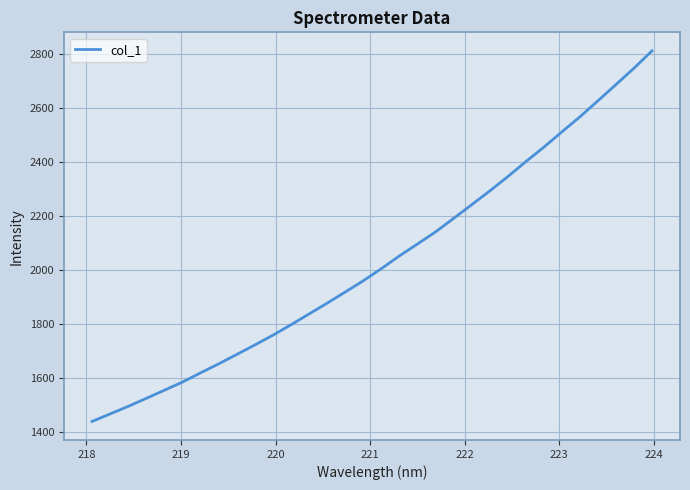

What is the difference between the maximum and minimum values?

1373.0